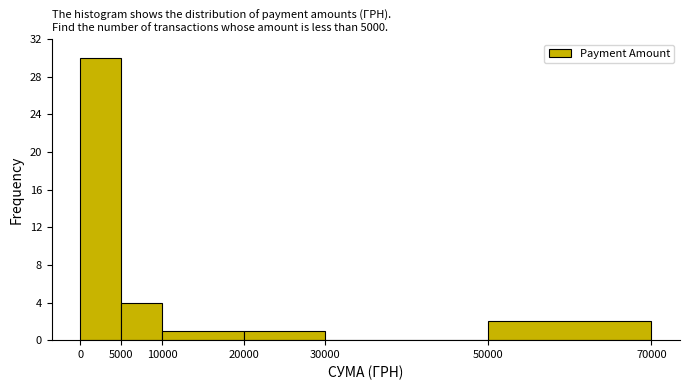

How tall is the bar that spans 0 to 5000 on the x-axis? The values are not printed on the chart, so give them approximately, as read against the axis.

30